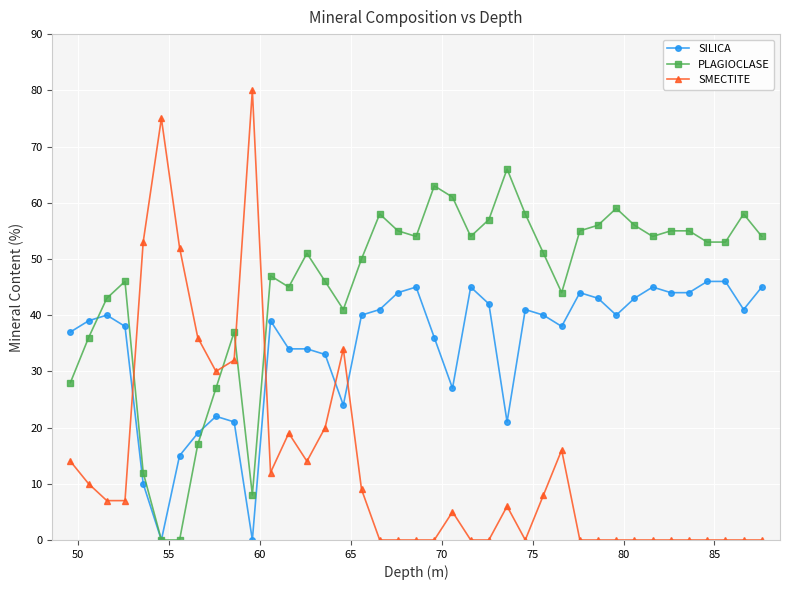

True or false: SILICA has more than 1 points higher than both neighbors.

True